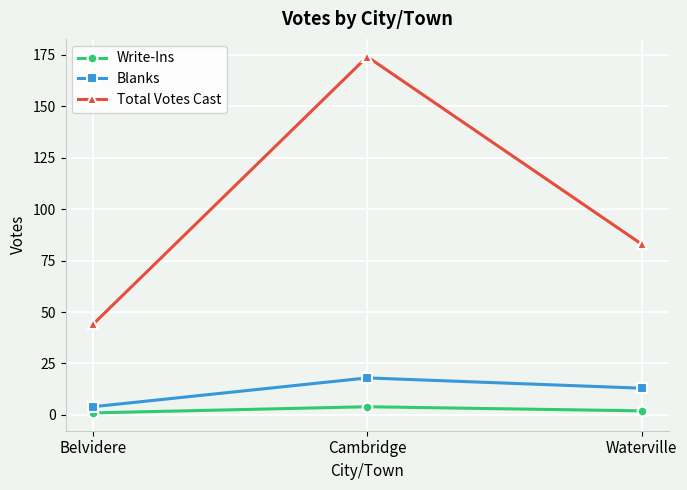

What position from the right is Cambridge?

2